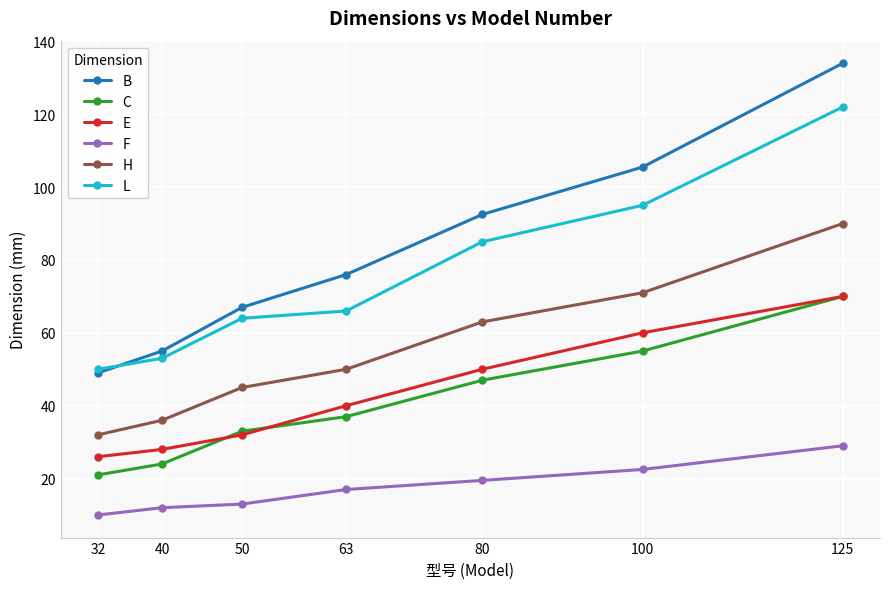

True or false: H has more than 1 interior local peaks.

False